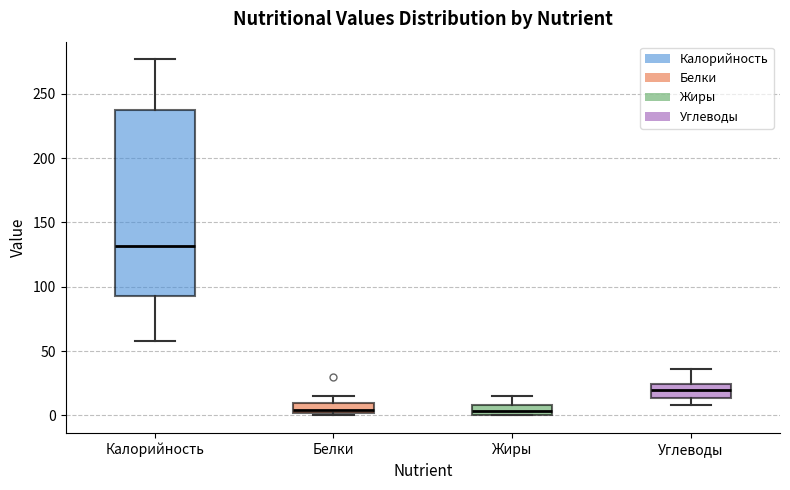

Where is the upper edge of the box for Углеводы on the y-axis? The values are not printed on the chart, so give them approximately, as read against the axis.

25